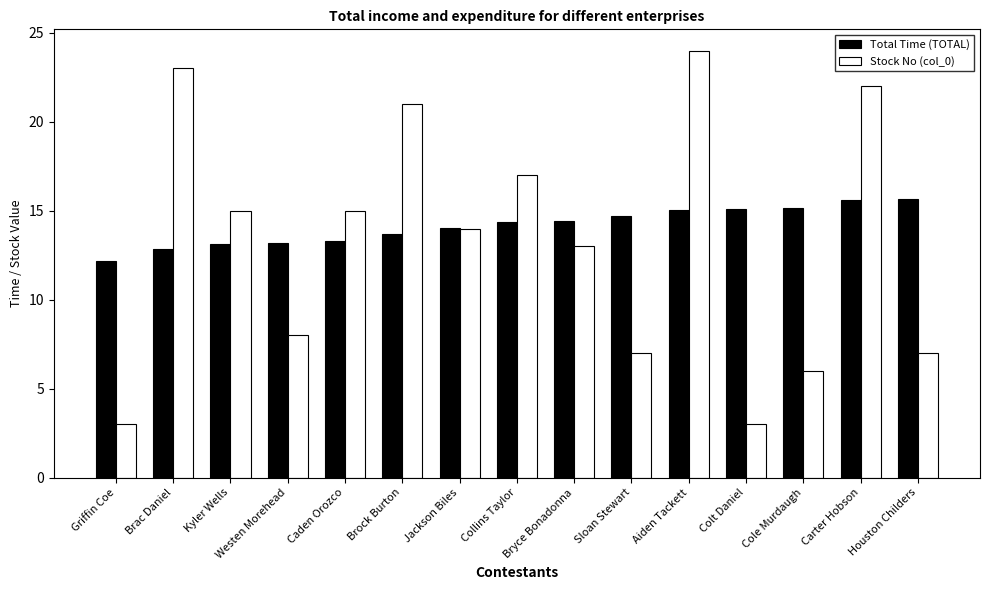

Is it true that Total Time (TOTAL) equals 8.6 at Caden Orozco?

False